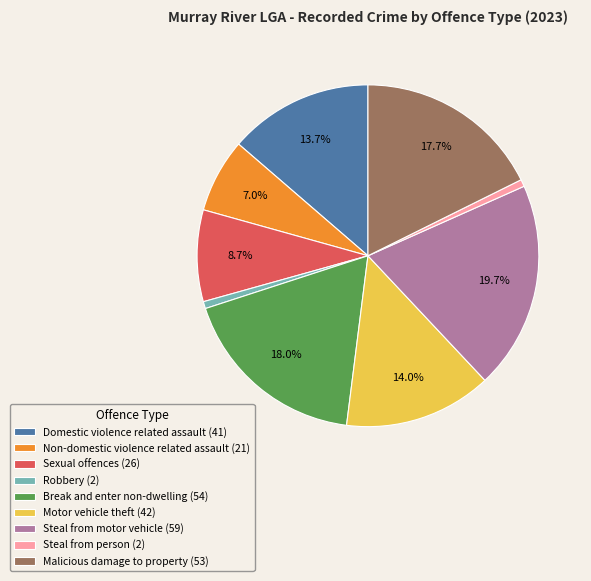

The Non-domestic violence related assault slice represents 1% of the pie. True or false?

False